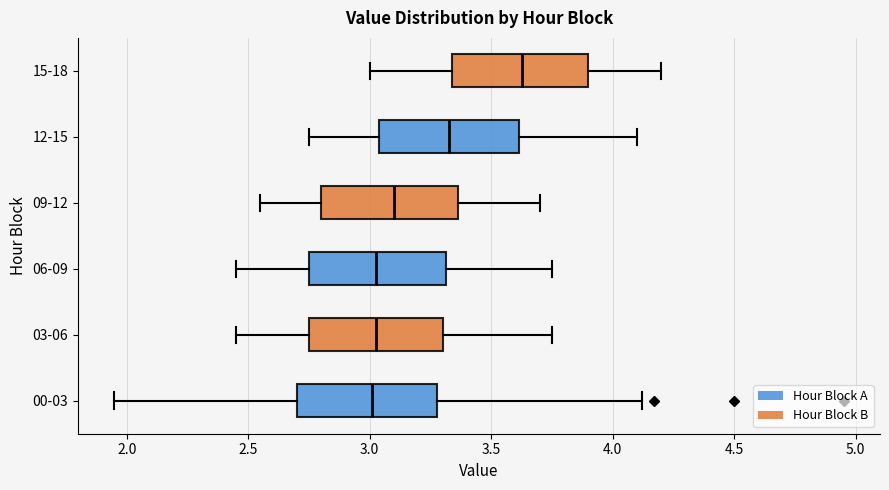

Where does the median line of the box for 15-18 sit on the x-axis? The values are not printed on the chart, so give them approximately, as read against the axis.

3.65